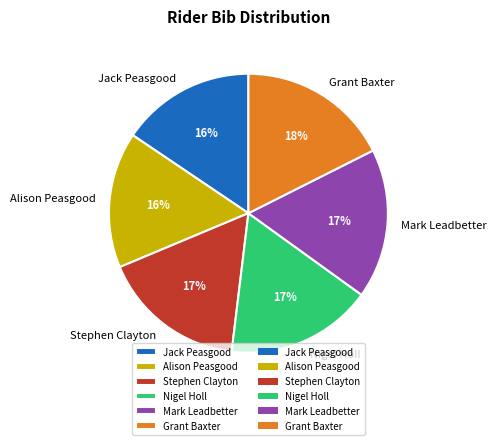

How many segments does this pie chart have?

6